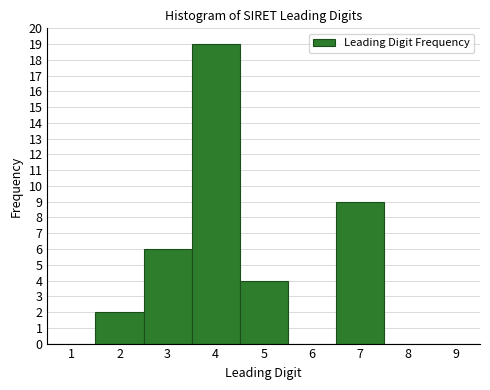

Reading left to right, list every bar in this chart as the range it spans on the x-axis followed by its height. The values are not printed on the chart, so give them approximately, as read against the axis.

0.5 to 1.5: 0
1.5 to 2.5: 2
2.5 to 3.5: 6
3.5 to 4.5: 19
4.5 to 5.5: 4
5.5 to 6.5: 0
6.5 to 7.5: 9
7.5 to 8.5: 0
8.5 to 9.5: 0